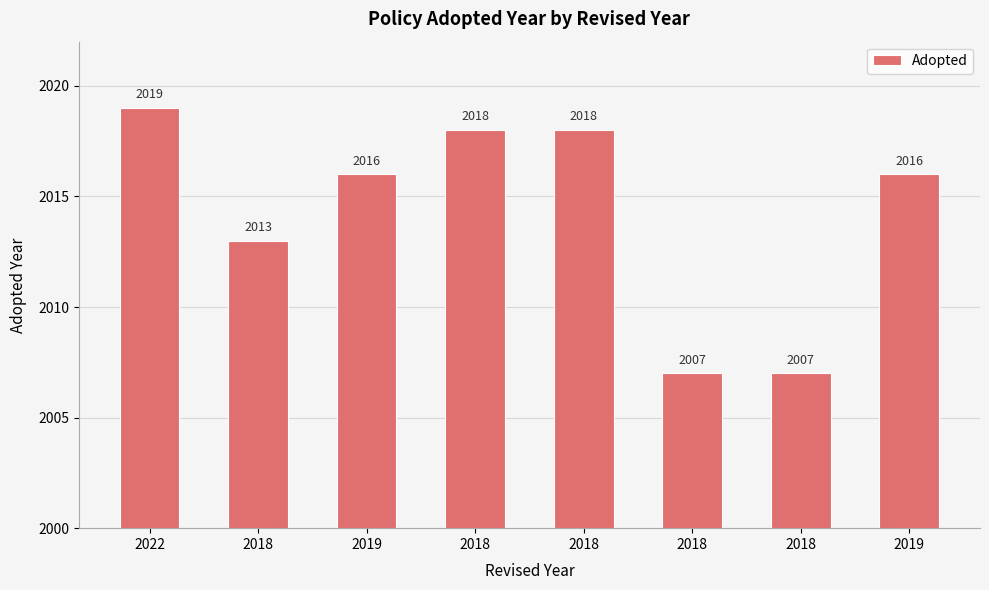

What is the average value?

2014